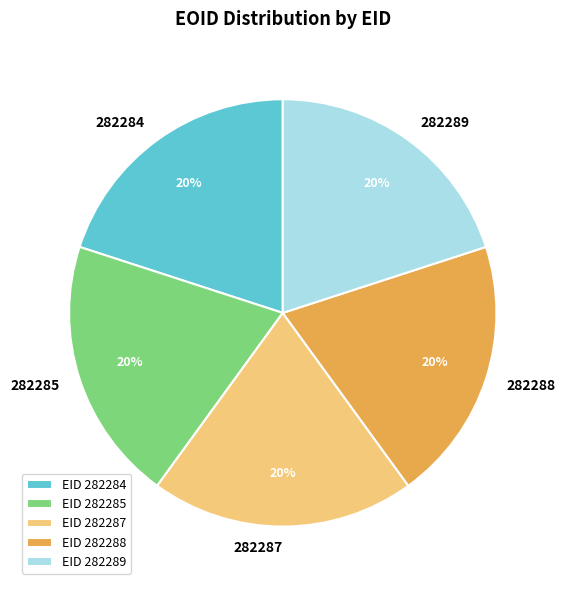

To the nearest percent, what is the combined percentage of 282289 and 282287?

40%